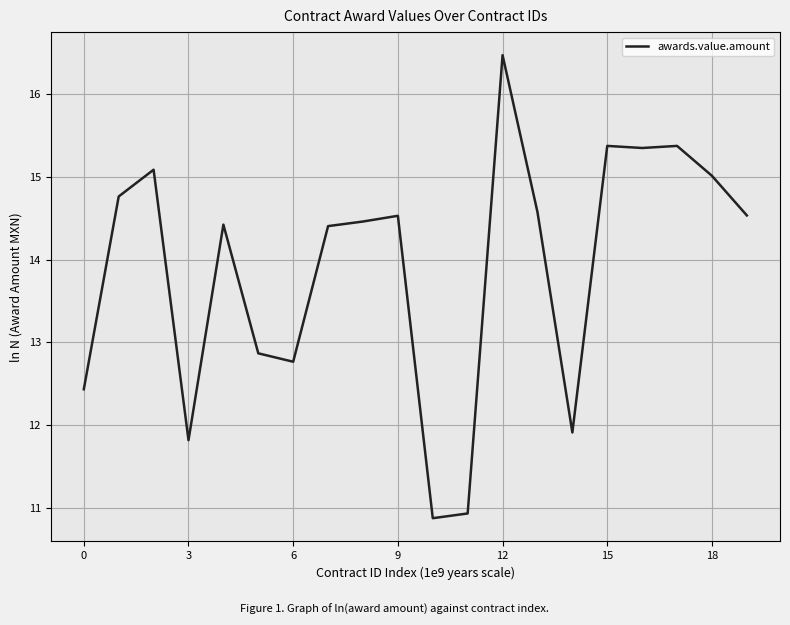

Reading left to right, list all the values displayed in this chart.

12.4	14.8	15.1	11.8	14.4	12.9	12.8	14.4	14.5	14.5	10.9	10.9	16.5	14.6	11.9	15.4	15.3	15.4	15.0	14.5